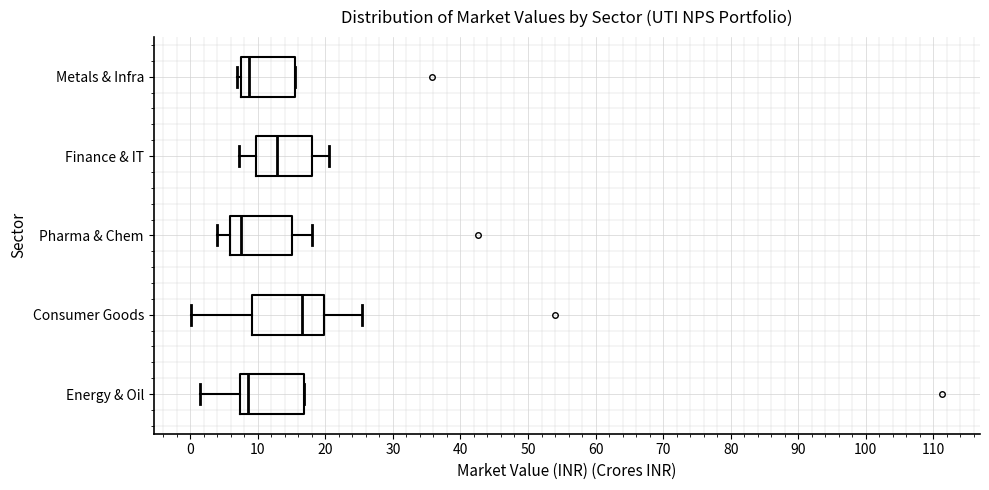

Where is the left edge of the box for Consumer Goods on the x-axis? The values are not printed on the chart, so give them approximately, as read against the axis.

9